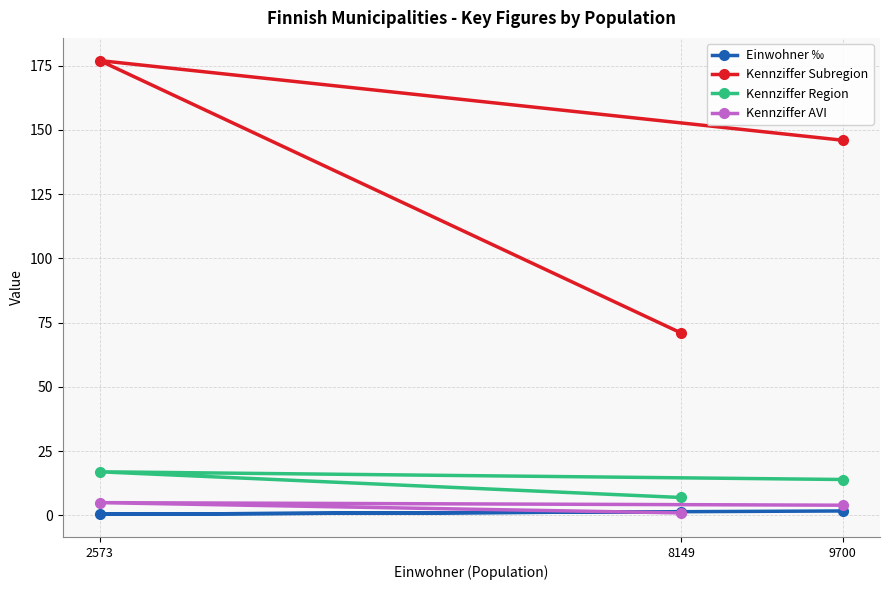

Is it true that Kennziffer Subregion equals 102.4 at 8149?

False